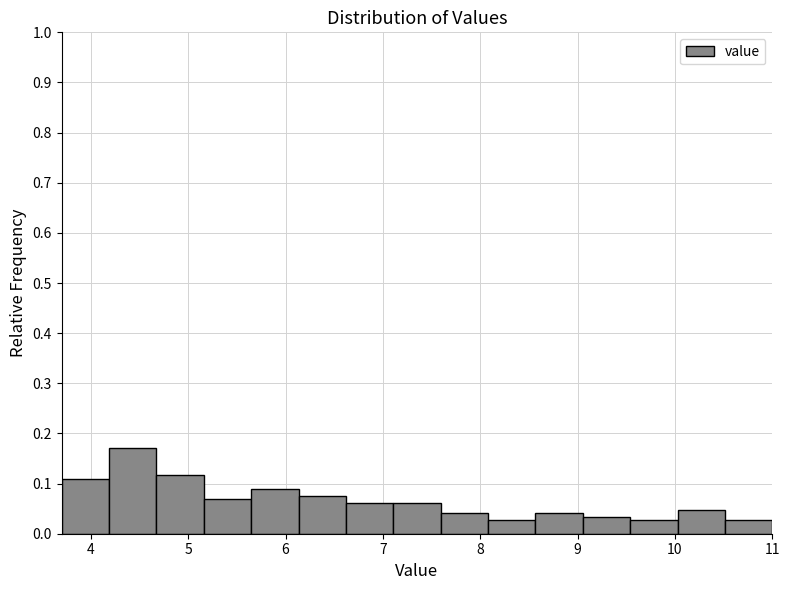

Reading left to right, list every bar in this chart as the range it spans on the x-axis followed by its height. Neither the bar edges nor the heights are printed on the chart, so give them approximately, as read against the axes.

3.7 to 4.2: 0.11
4.2 to 4.7: 0.17
4.7 to 5.2: 0.12
5.2 to 5.6: 0.07
5.6 to 6.1: 0.09
6.1 to 6.6: 0.08
6.6 to 7.1: 0.06
7.1 to 7.6: 0.06
7.6 to 8.1: 0.04
8.1 to 8.6: 0.03
8.6 to 9.1: 0.04
9.1 to 9.5: 0.03
9.5 to 10.0: 0.03
10.0 to 10.5: 0.05
10.5 to 11.0: 0.03